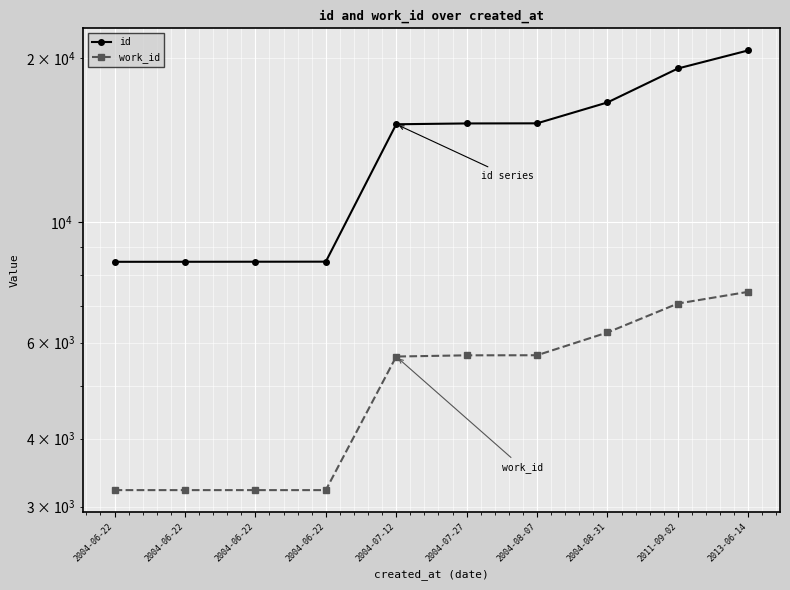

Which series has the largest range (max minus min)?

id